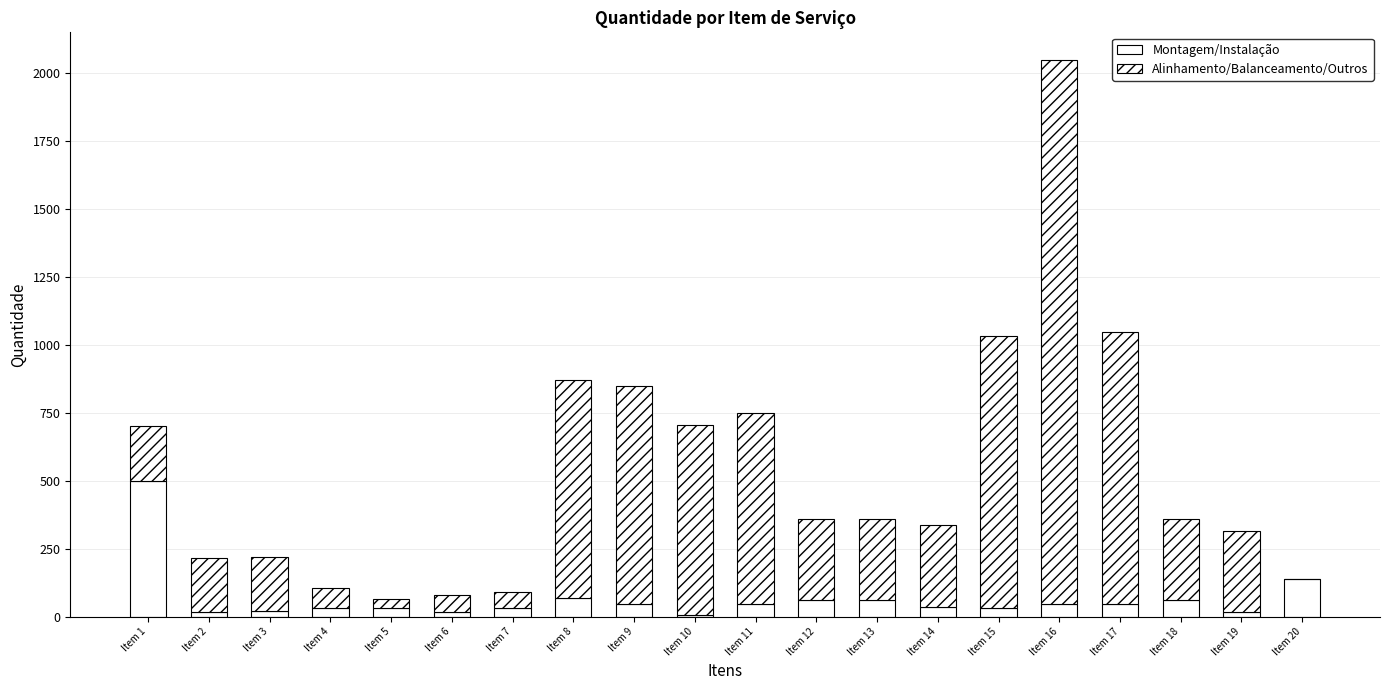

Which has a higher value, Item 12 or Item 5?

Item 12